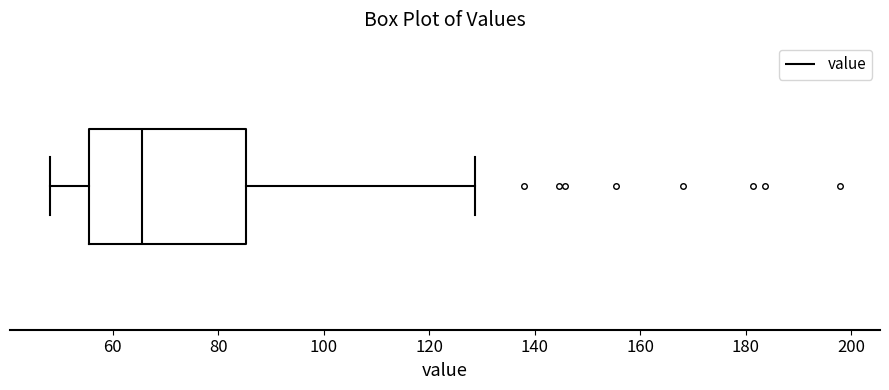

Transcribe this box plot: give where the median line is, the range the box spans, and where the two whiskers end, as read against the x-axis. The values are not printed on the chart, so give them approximately, as read against the axis.

median 66, box 56 to 86, whiskers 48 to 128